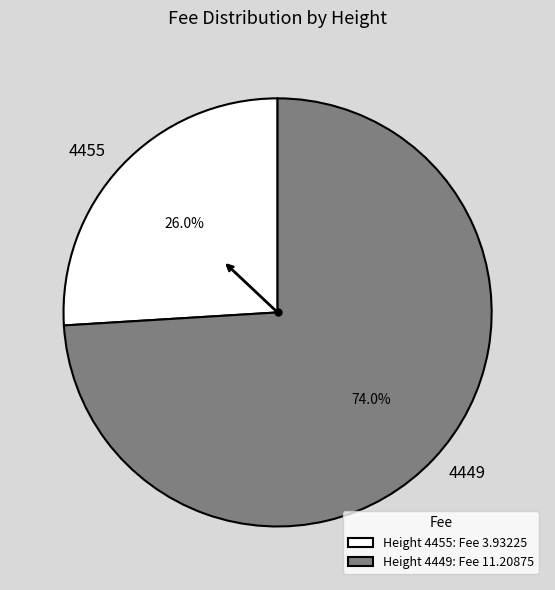

To the nearest percent, what is the combined percentage of 4455 and 4449?

100%